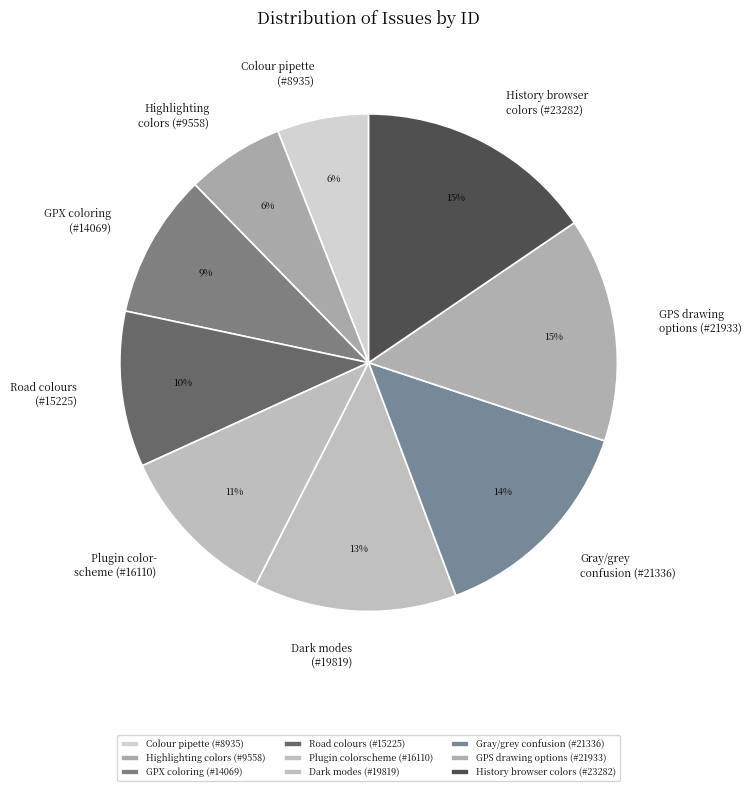

To the nearest percent, what is the average slice percentage?

11%